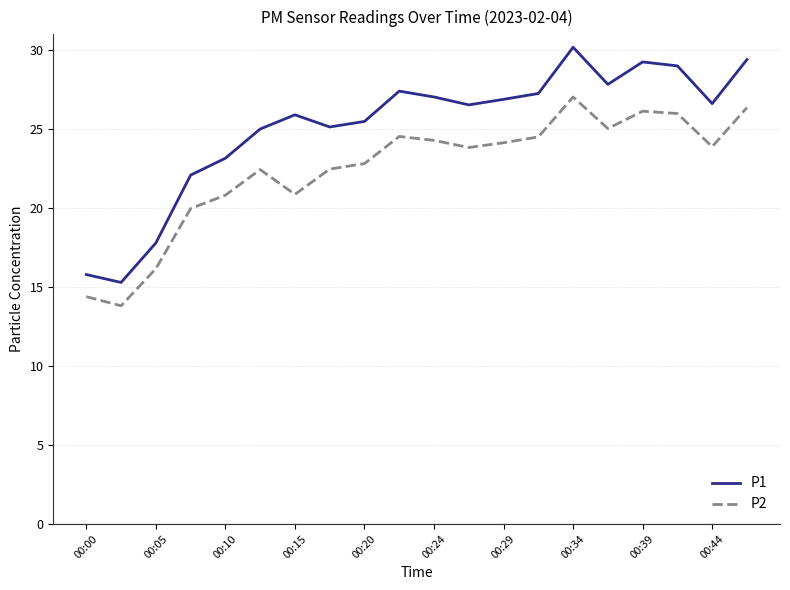

List the series in order of their peak value, lowest first.

P2, P1